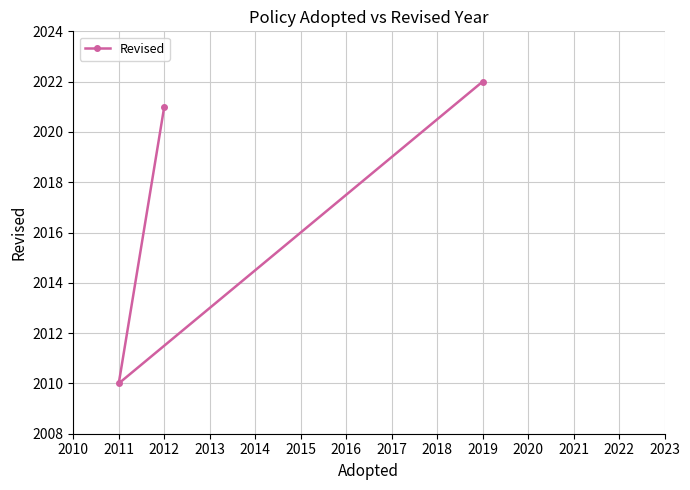

The chart shows a value of 2956 at 2011. True or false?

False